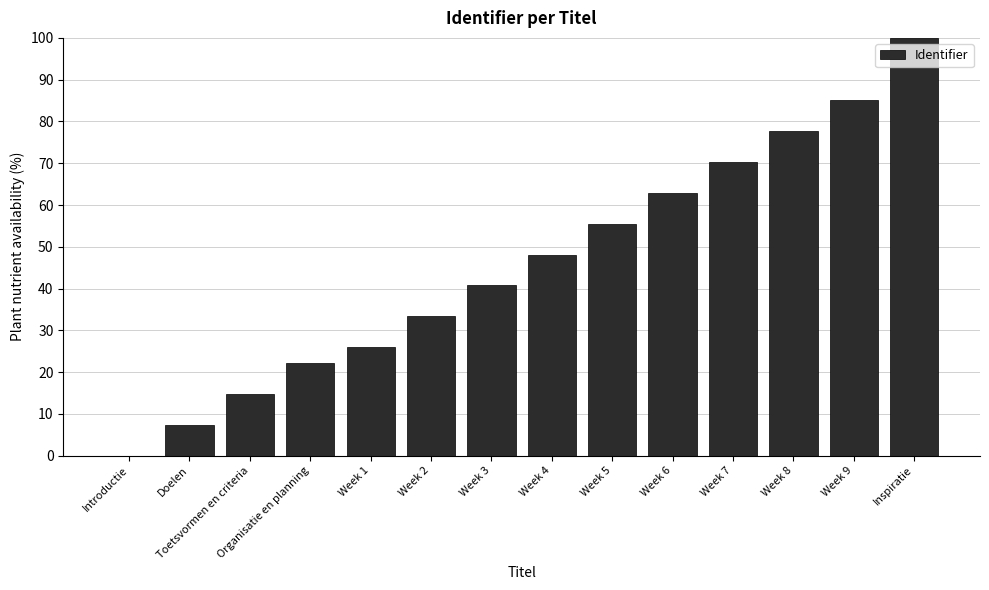

What is the maximum value shown in the chart?

100.0